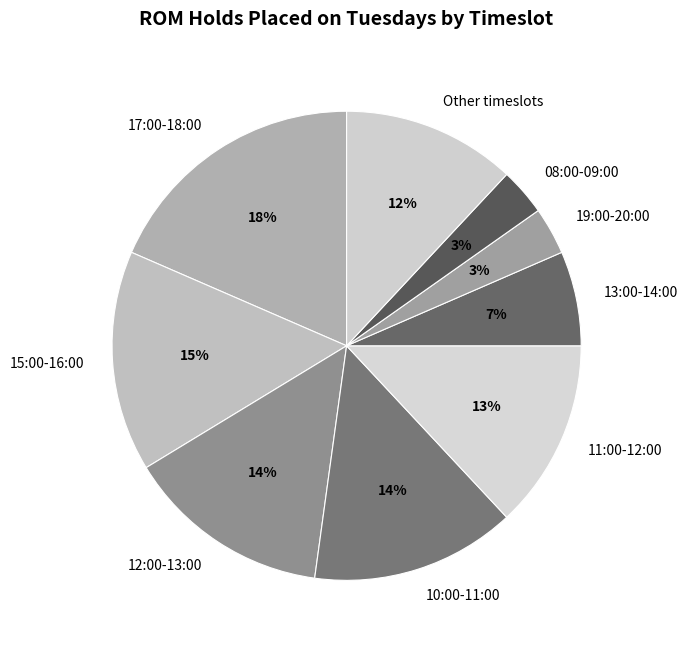

Is it true that 19:00-20:00 is 3% of the pie?

True